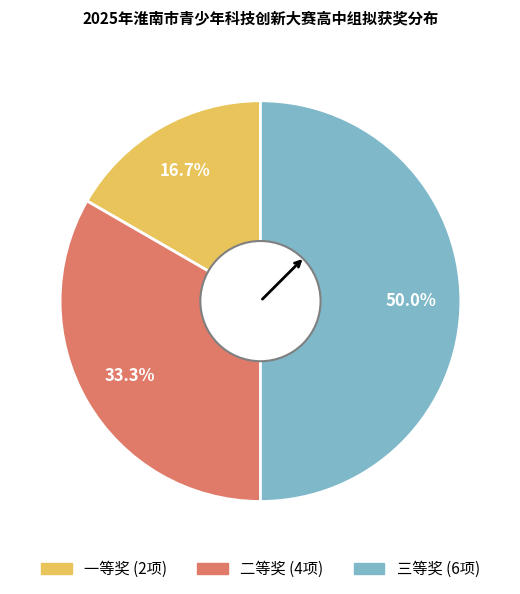

Does 一等奖 represent more than half of the total?

No